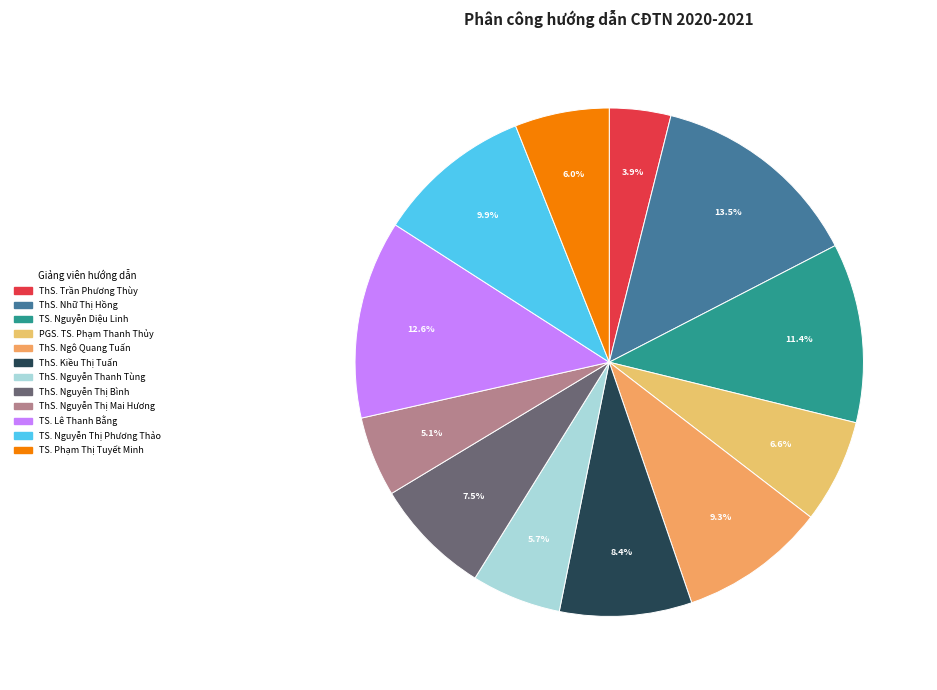

True or false: TS. Nguyễn Thị Phương Thảo accounts for 10% of the total.

True